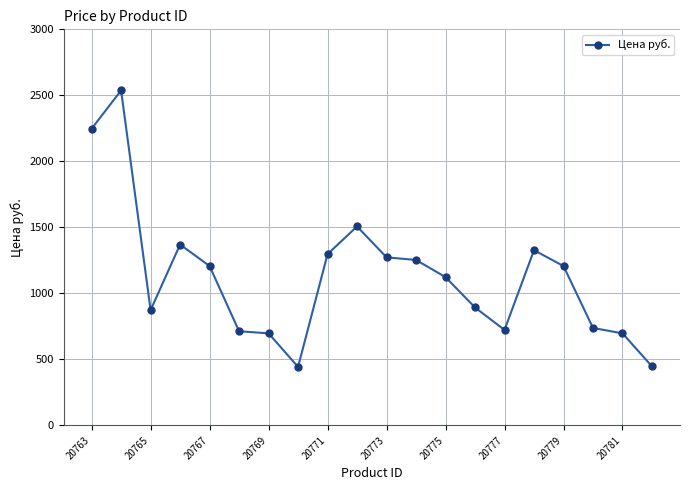

What is the difference between the maximum and second lowest values?

2090